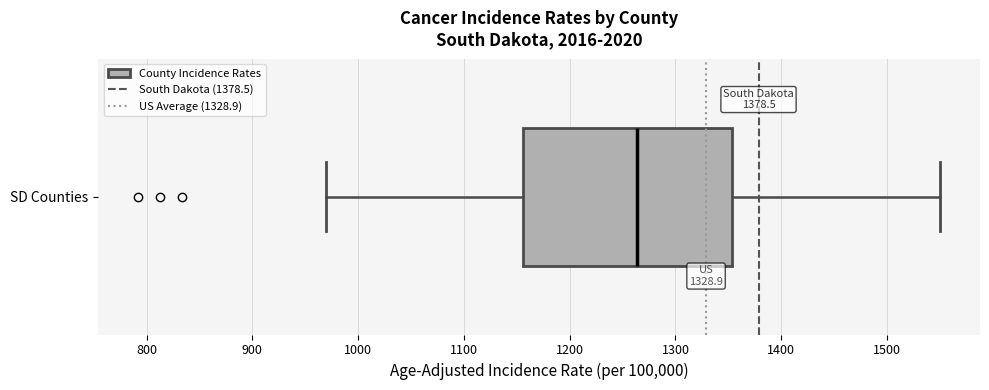

Transcribe this box plot: give where the median line is, the range the box spans, and where the two whiskers end, as read against the x-axis. The values are not printed on the chart, so give them approximately, as read against the axis.

median 1260, box 1160 to 1350, whiskers 970 to 1550